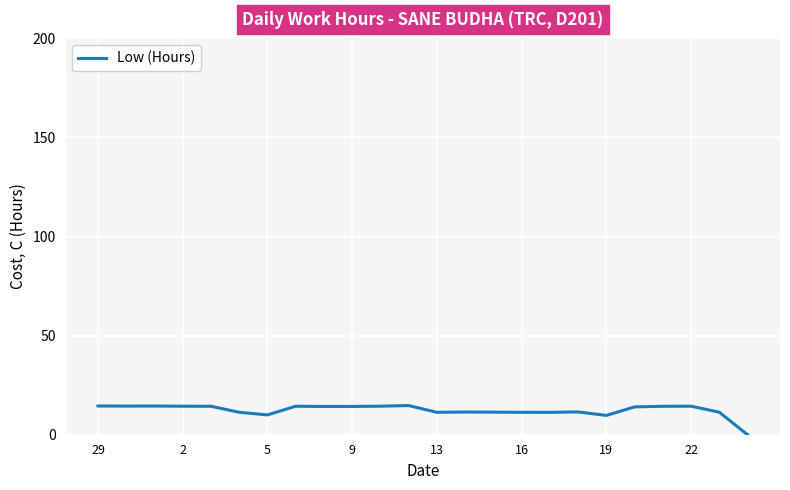

What is the greatest value displayed?

14.7